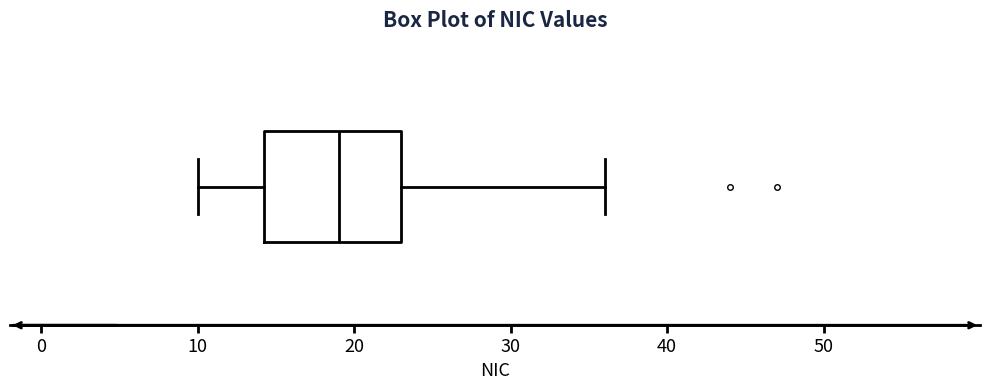

Read this box plot against the x-axis: the position of the median line, the range covered by the box, and the ends of both whiskers. The values are not printed on the chart, so give them approximately, as read against the axis.

median 19, box 14 to 23, whiskers 10 to 36